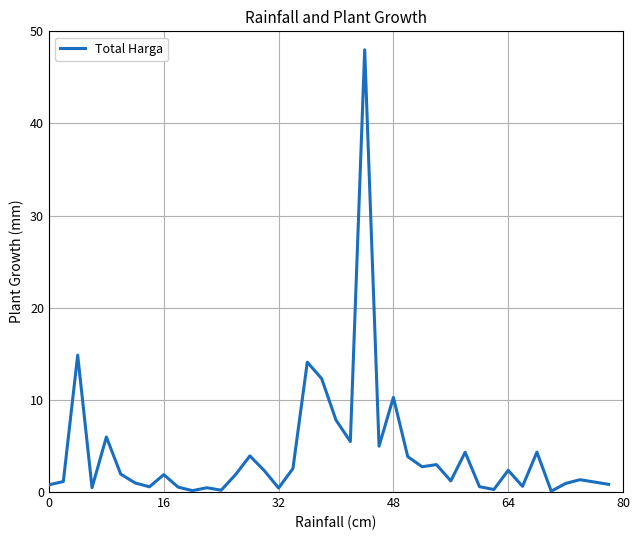

What is the greatest value displayed?

48.0